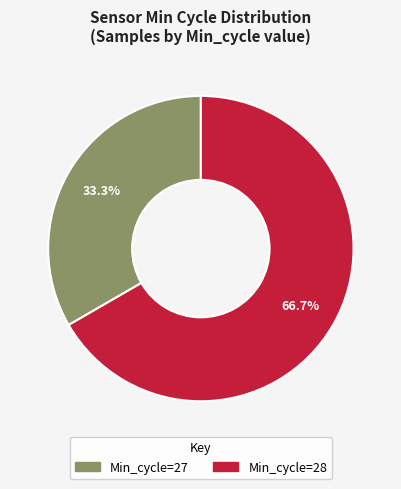

Is there any slice that represents more than half of the pie?

Yes